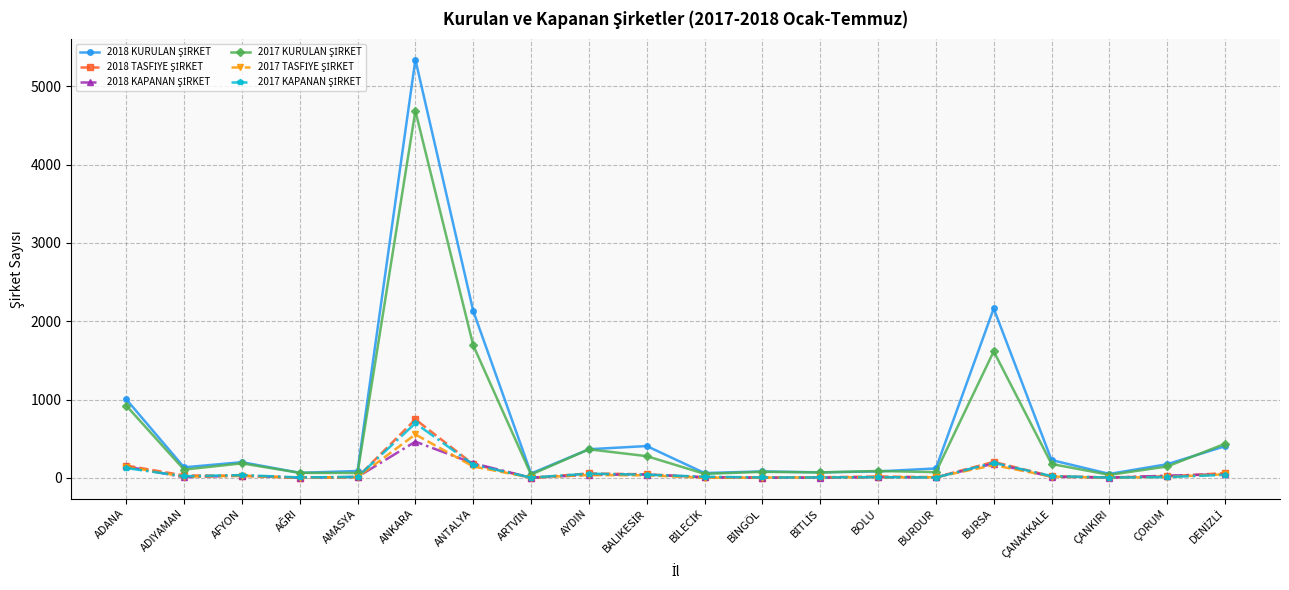

What is the difference between the highest and lowest values at ÇORUM?

164